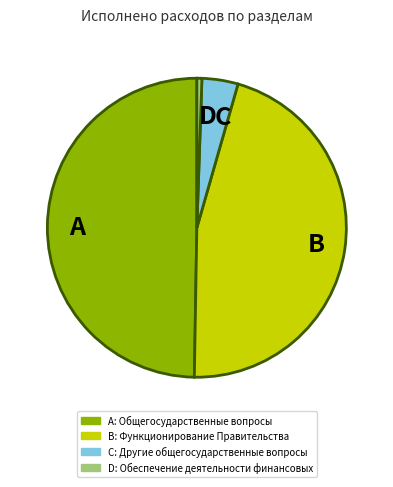

Rank the categories by value from highest to lowest.

A, B, C, D